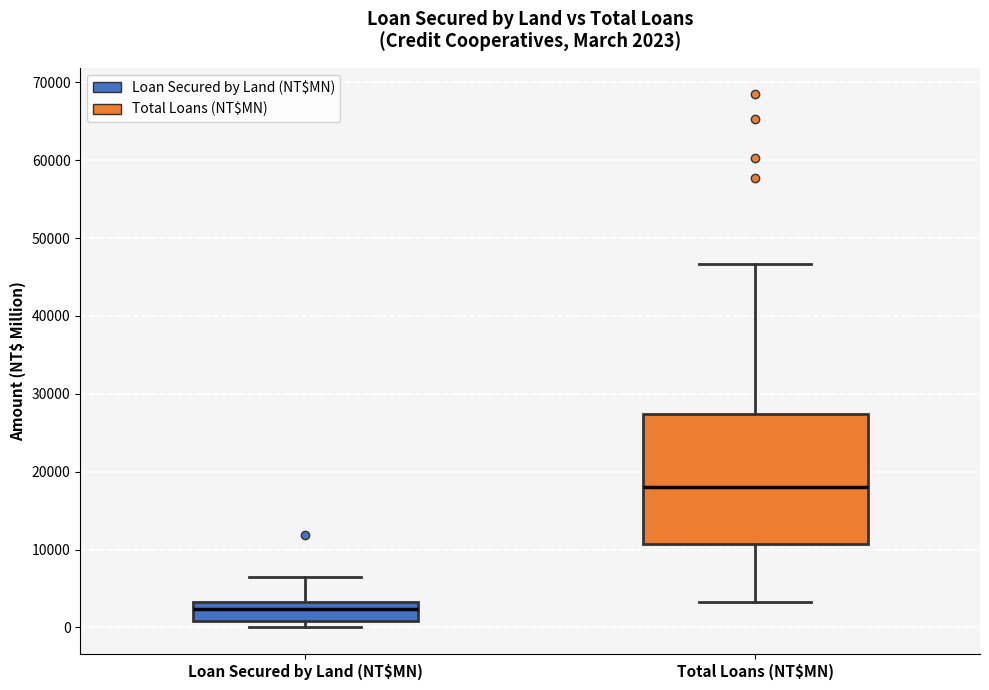

Which box's median line is the lowest?

Loan Secured by Land (NT$MN)